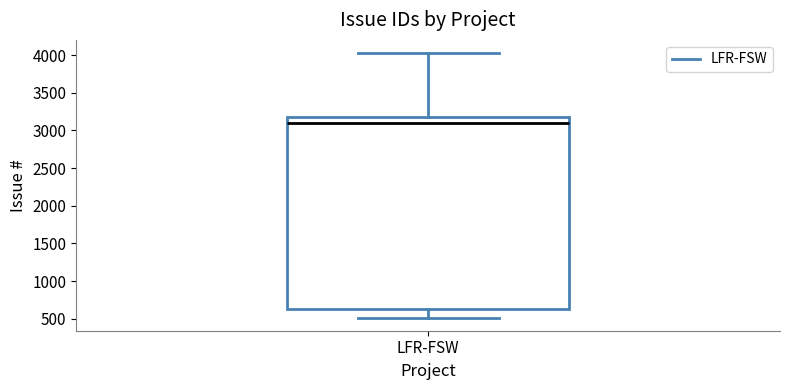

Read this box plot against the y-axis: the position of the median line, the range covered by the box, and the ends of both whiskers. The values are not printed on the chart, so give them approximately, as read against the axis.

median 3100, box 650 to 3200, whiskers 500 to 4050